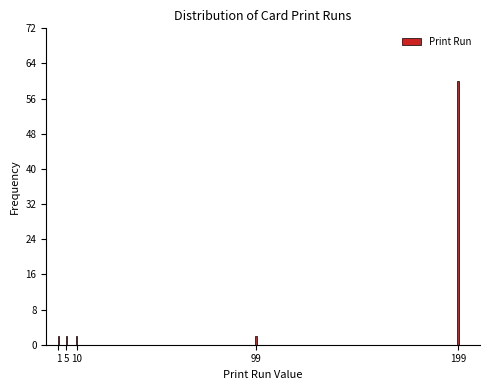

Reading left to right, extract all data points from this chart.

2	2	2	2	60